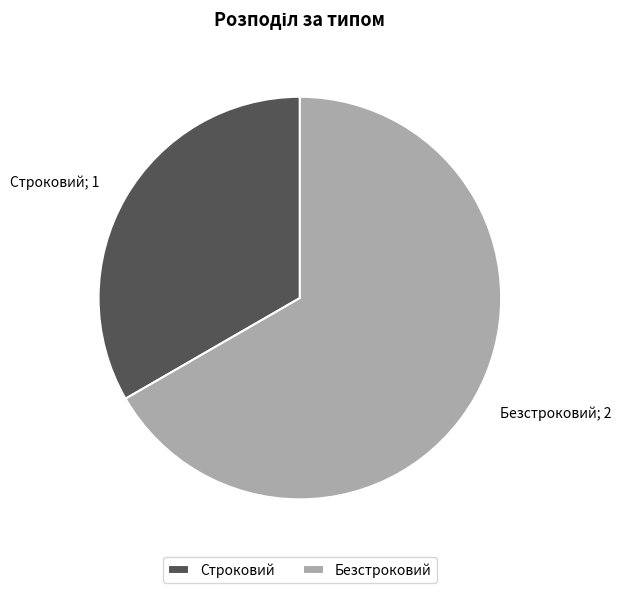

What is the largest slice in the pie chart?

Безстроковий